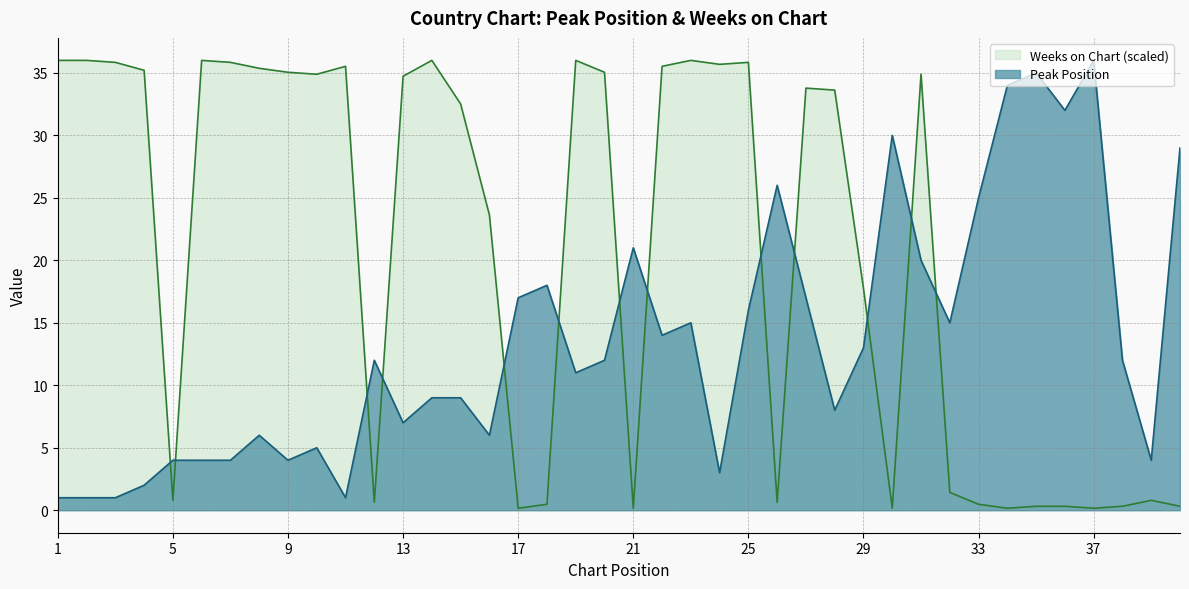

What is the maximum value for Peak Position?

36.0